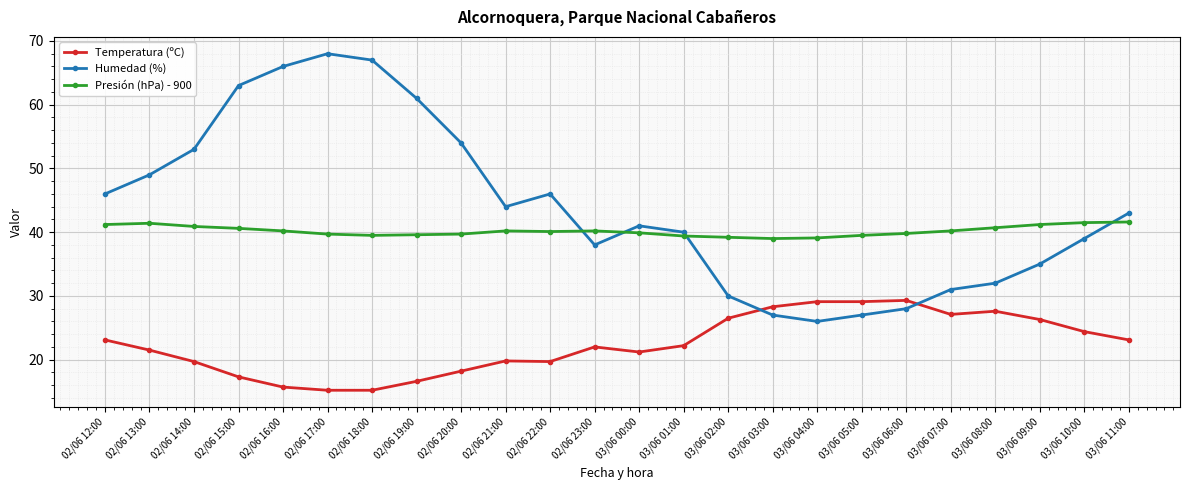

At how many categories does at least one series exceed 60?

5